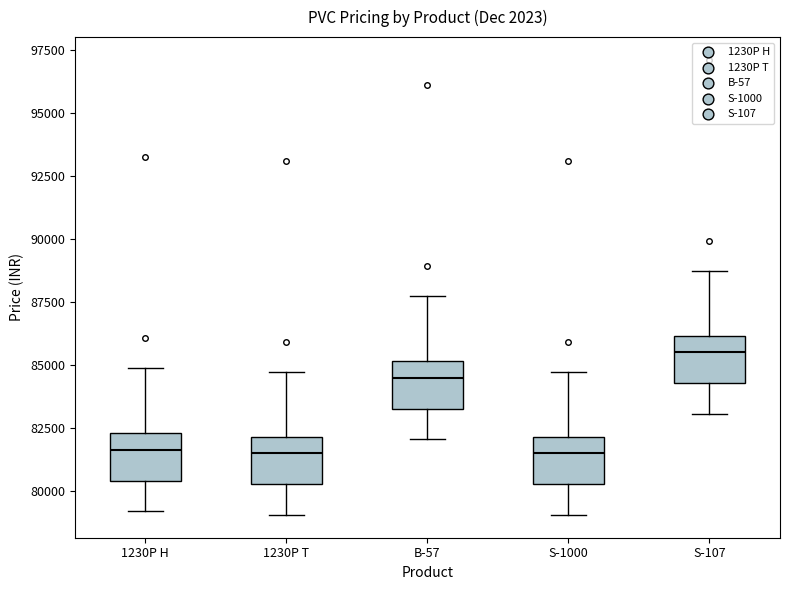

Where is the upper edge of the box for B-57 on the y-axis? The values are not printed on the chart, so give them approximately, as read against the axis.

85000